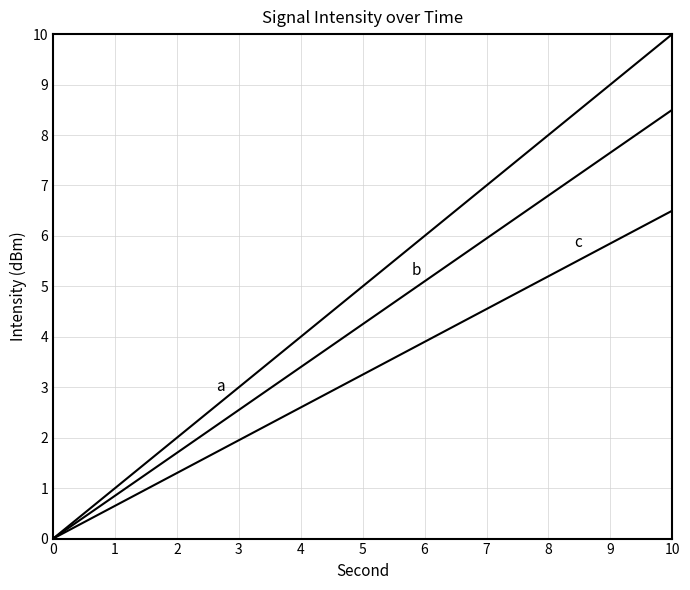

How many lines are shown in the chart?

3